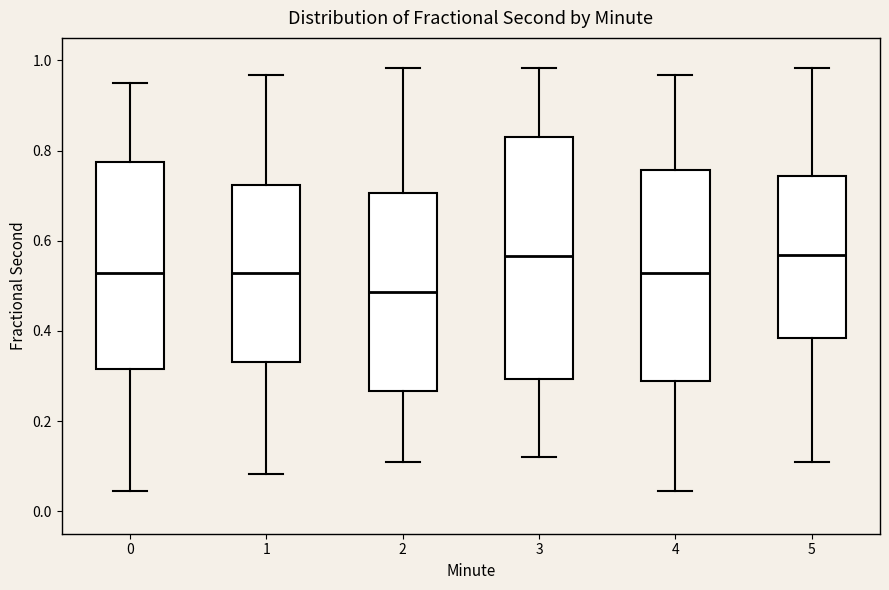

Reading left to right, transcribe this box plot: for each box, give where its median line is, the range the box spans, and where its two whiskers end, as read against the y-axis. The values are not printed on the chart, so give them approximately, as read against the axis.

0: median 0.52, box 0.32 to 0.78, whiskers 0.04 to 0.96
1: median 0.52, box 0.32 to 0.72, whiskers 0.08 to 0.96
2: median 0.48, box 0.26 to 0.70, whiskers 0.10 to 0.98
3: median 0.56, box 0.30 to 0.82, whiskers 0.12 to 0.98
4: median 0.52, box 0.28 to 0.76, whiskers 0.04 to 0.96
5: median 0.56, box 0.38 to 0.74, whiskers 0.10 to 0.98